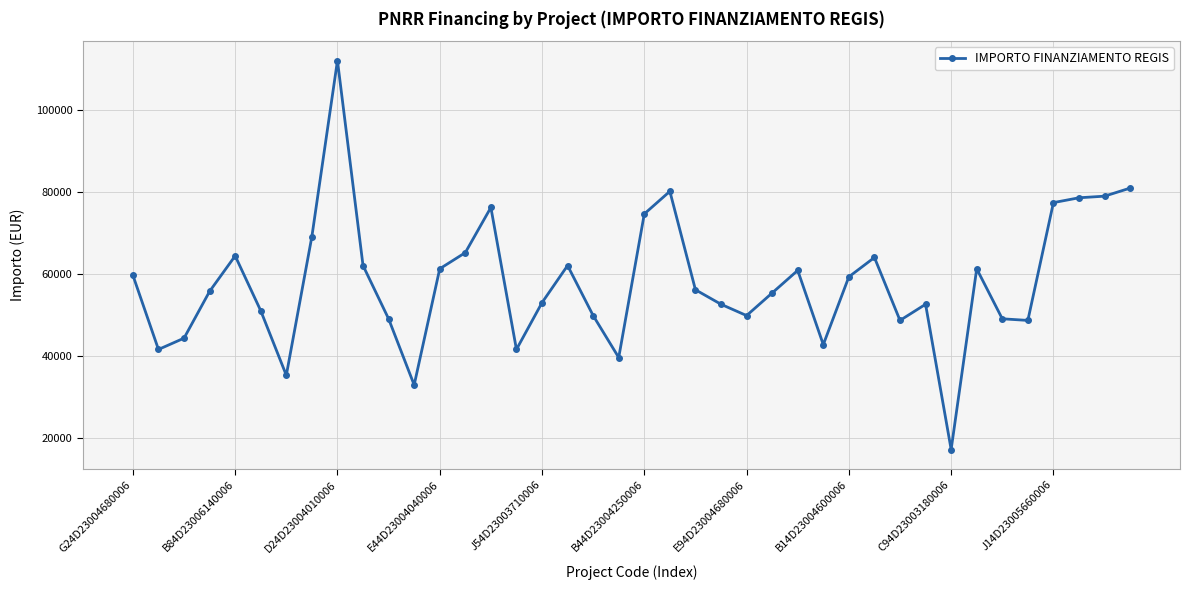

What is the smallest value displayed?

17283.4